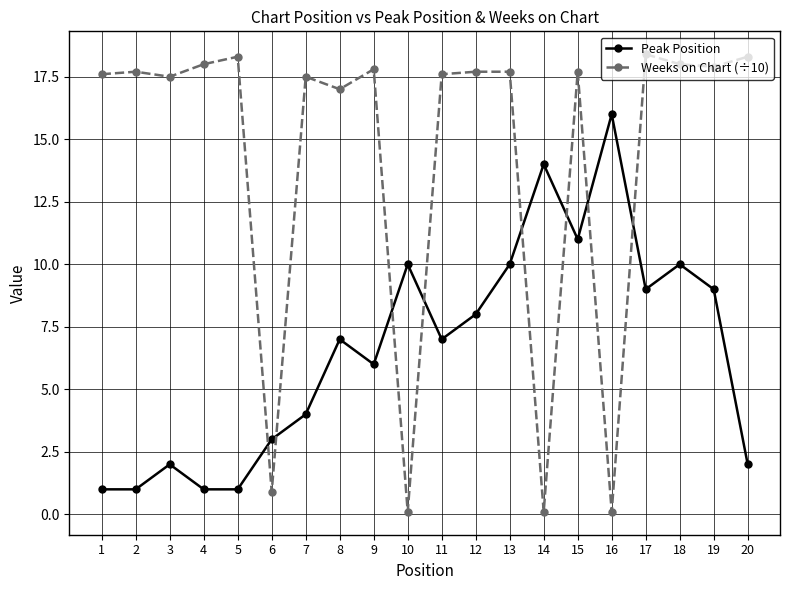

How many times do Peak Position and Weeks on Chart (÷10) cross each other?

8